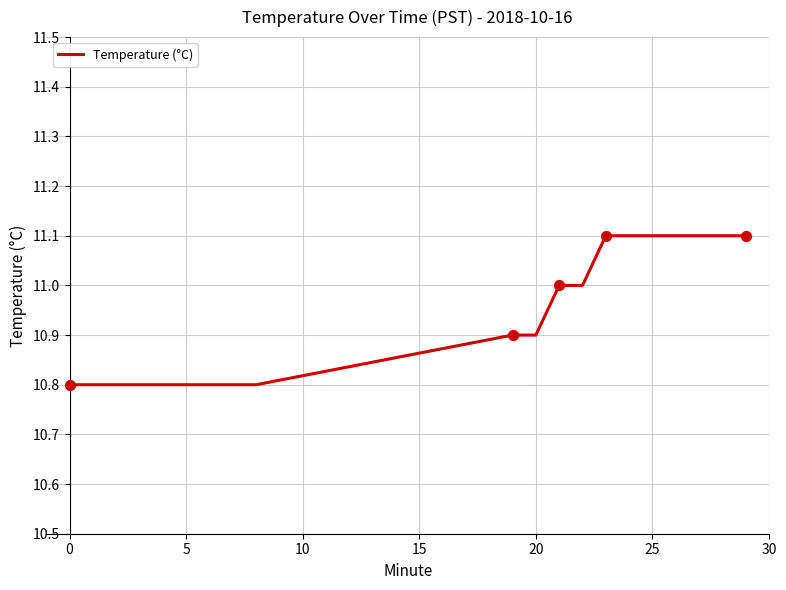

What is the smallest value displayed?

10.8